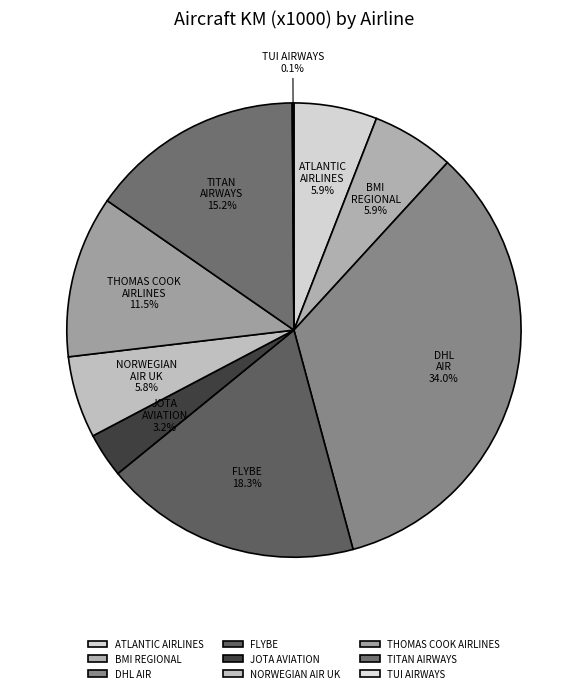

Which slice is the largest?

DHL AIR